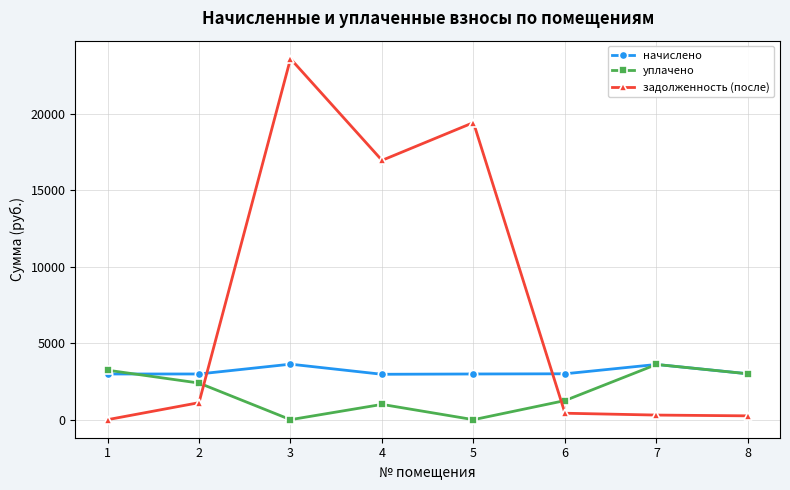

How many lines are shown in the chart?

3